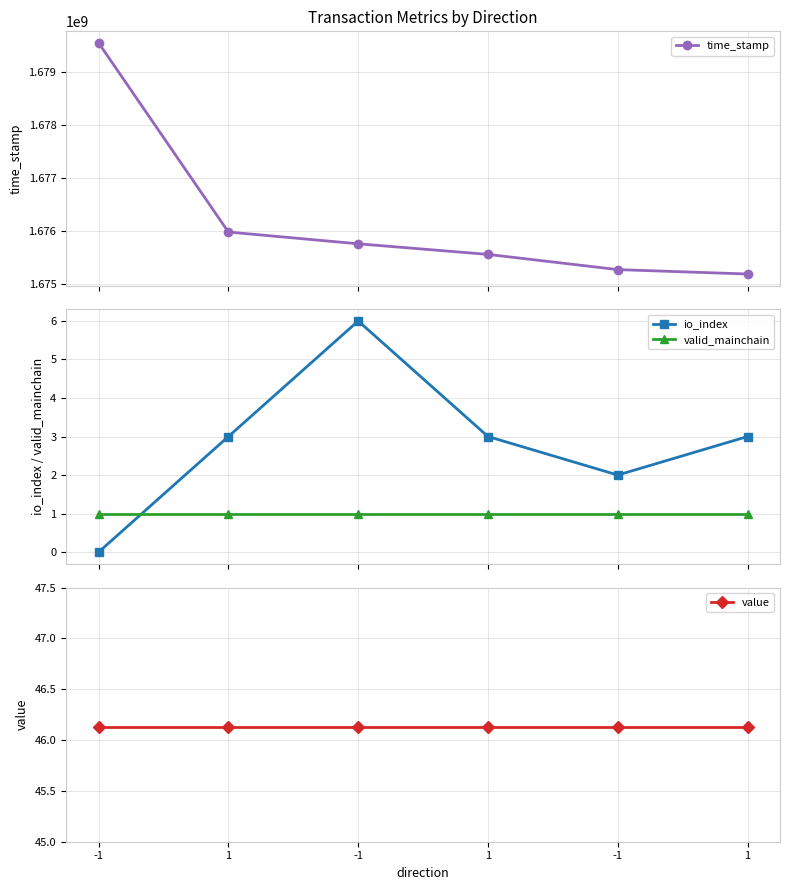

Rank the categories by value value from lowest to highest.

-1, 1, -1, 1, -1, 1